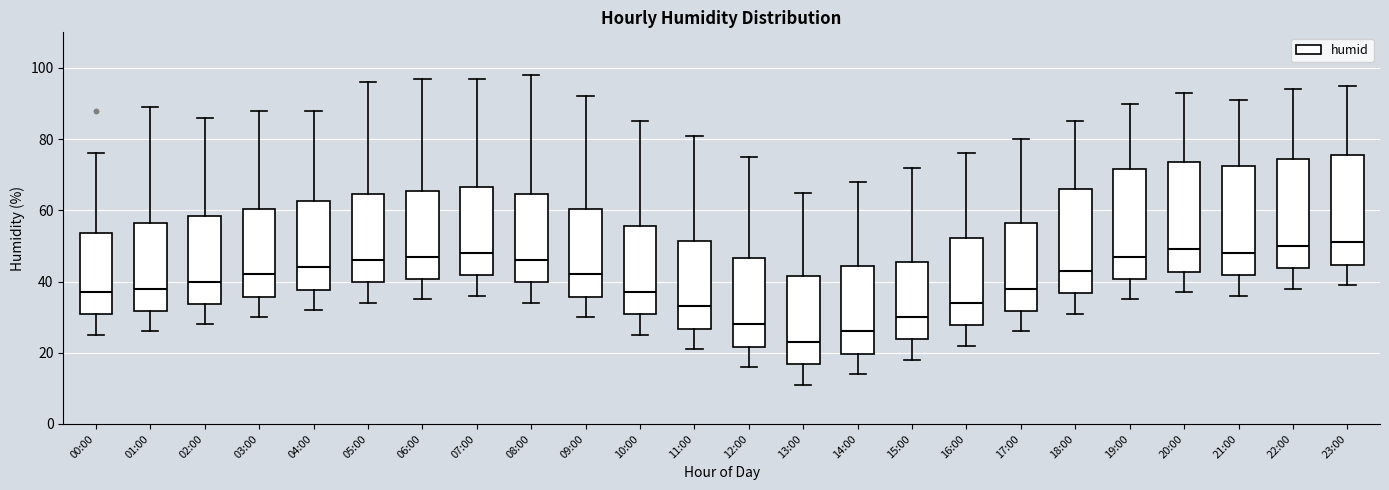

Where does the upper whisker of the box for 12:00 end on the y-axis? The values are not printed on the chart, so give them approximately, as read against the axis.

76